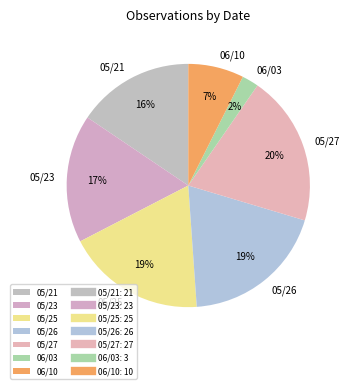

True or false: 05/25 accounts for 8% of the total.

False